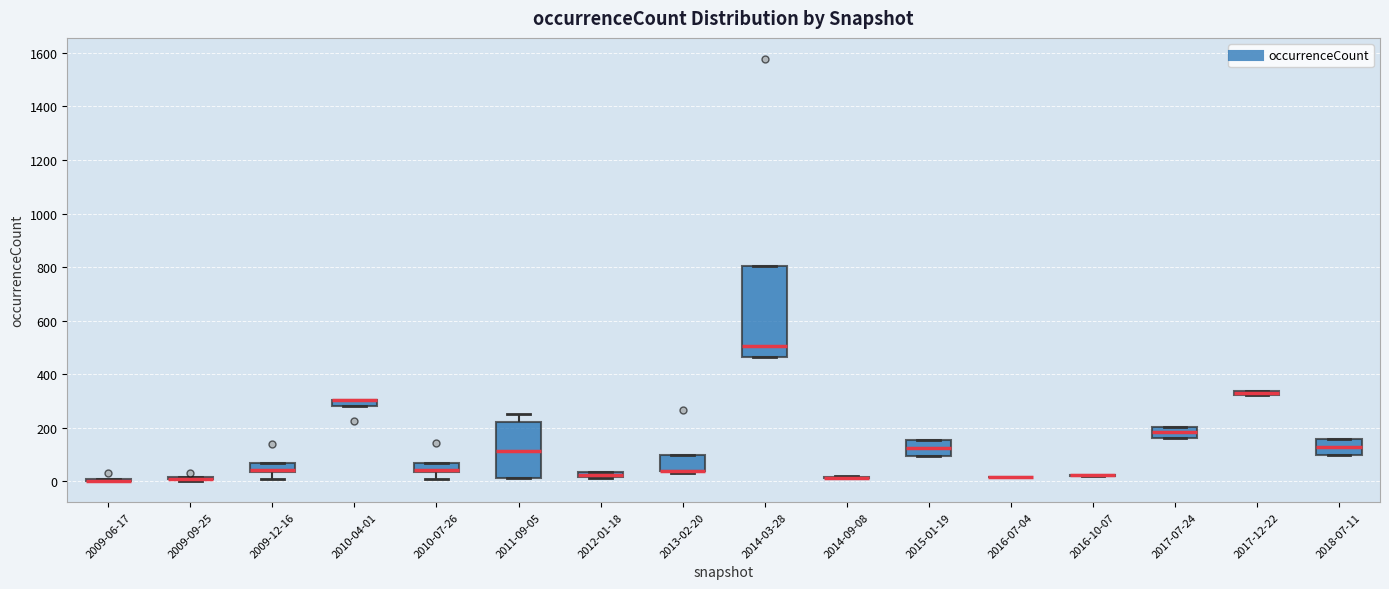

Where is the upper edge of the box for 2013-02-20 on the y-axis? The values are not printed on the chart, so give them approximately, as read against the axis.

100